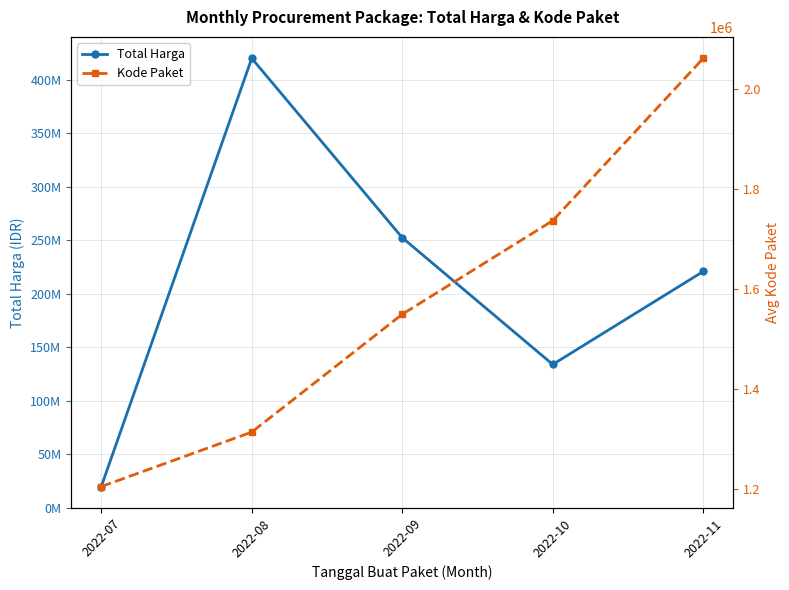

Which category has the highest value in the Kode Paket series?

2022-11